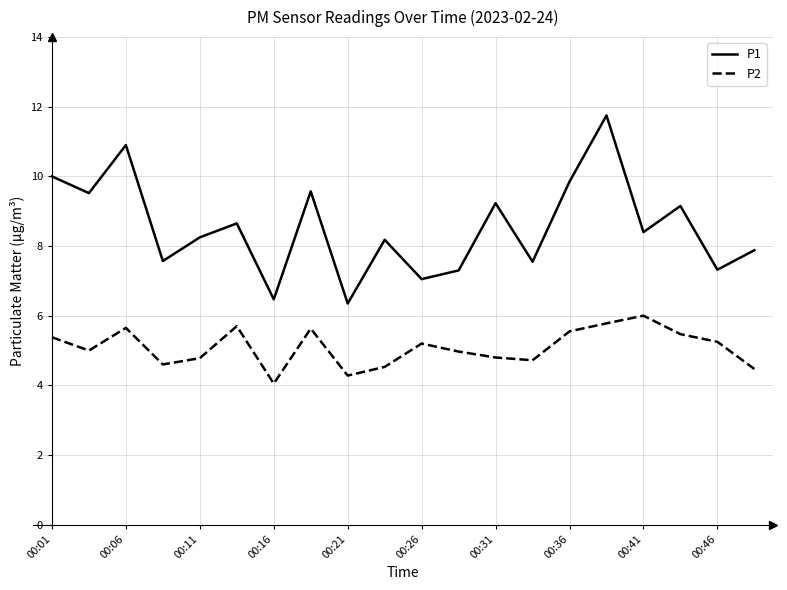

What is the greatest value displayed?

11.8